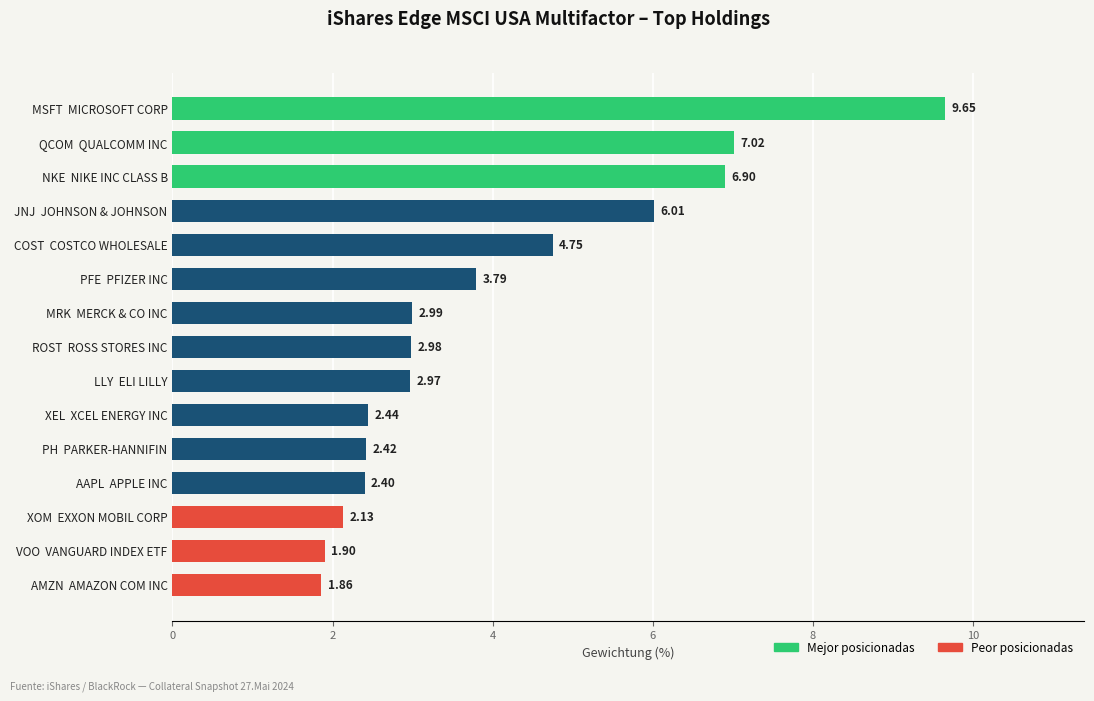

Rank the categories by value from lowest to highest.

AMZN, VOO, XOM, AAPL, PH, XEL, LLY, ROST, MRK, PFE, COST, JNJ, NKE, QCOM, MSFT